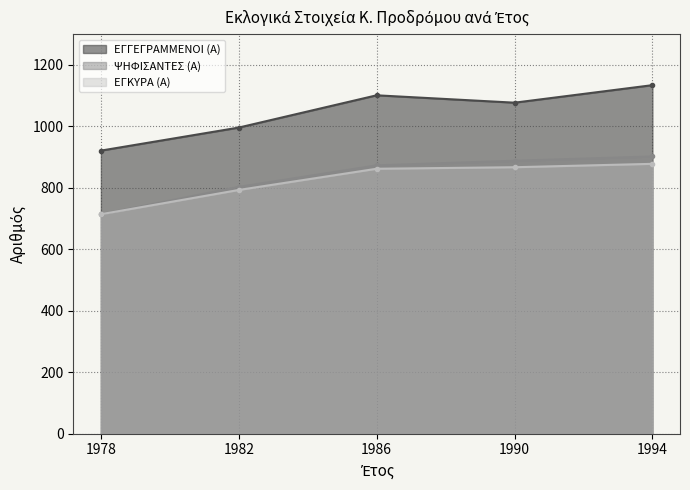

What is the difference between the maximum and minimum values in the ΕΓΓΕΓΡΑΜΜΕΝΟΙ (Α) series?

213